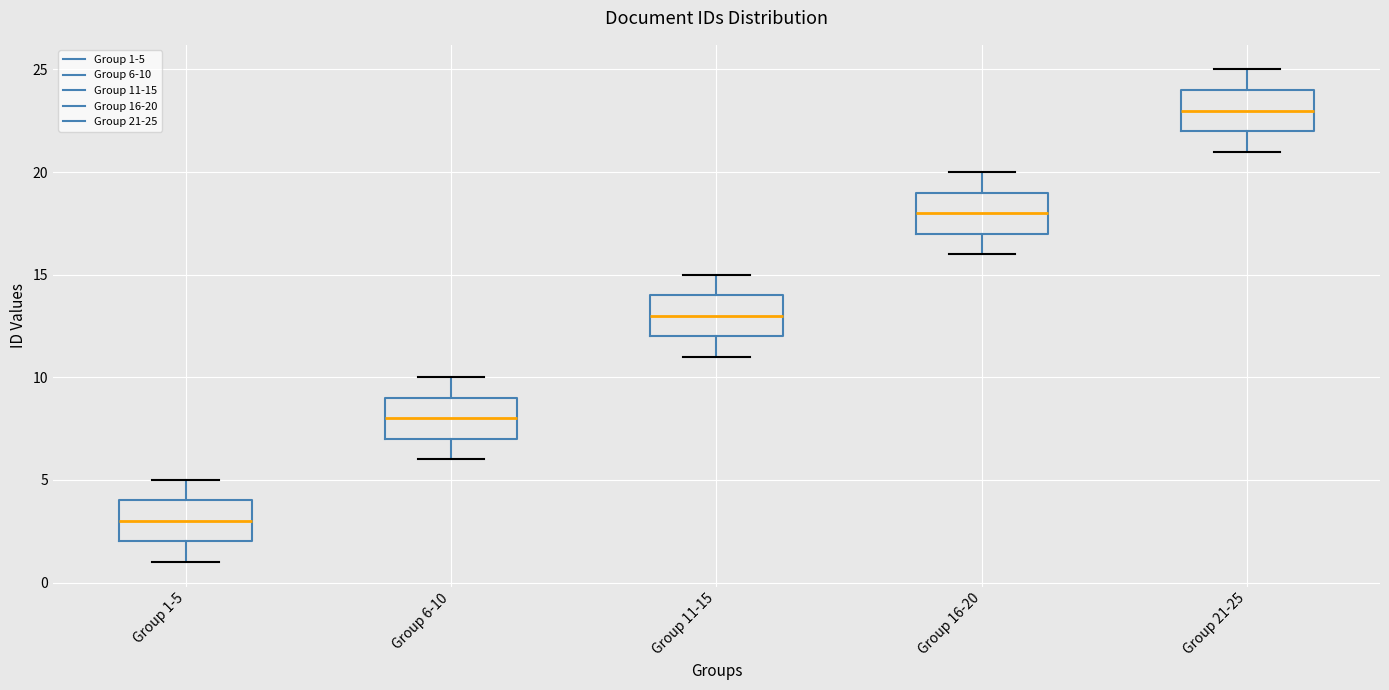

Where does the lower whisker of the box for Group 1-5 end on the y-axis? The values are not printed on the chart, so give them approximately, as read against the axis.

1